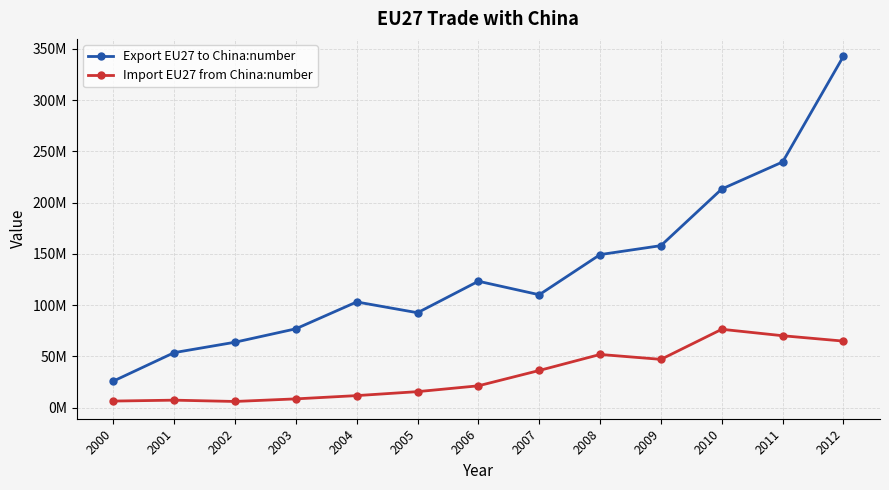

What are all the series names shown in the legend?

Export EU27 to China:number, Import EU27 from China:number